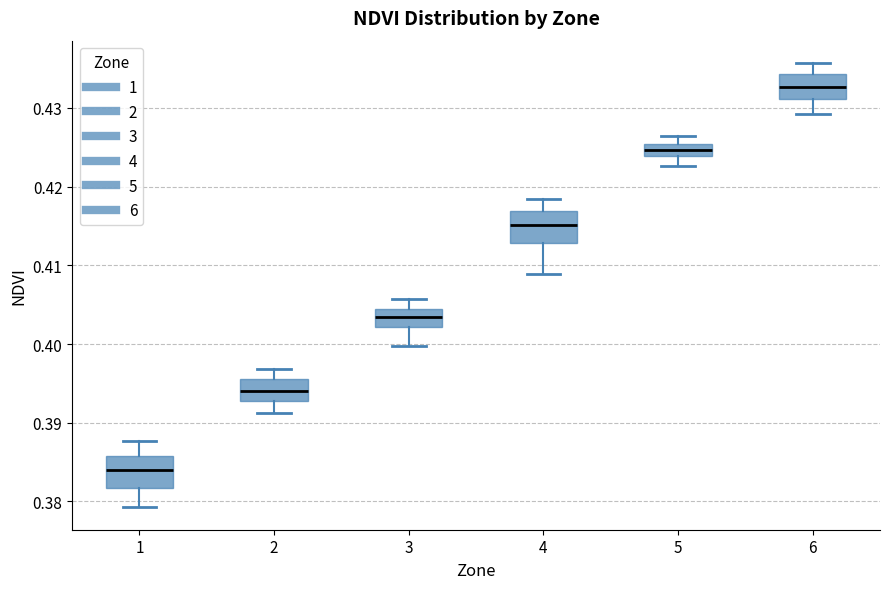

Reading left to right, read every box against the y-axis: the position of its median line, the range the box covers, and the ends of its whiskers. The values are not printed on the chart, so give them approximately, as read against the axis.

1: median 0.384, box 0.382 to 0.386, whiskers 0.379 to 0.388
2: median 0.394, box 0.393 to 0.396, whiskers 0.391 to 0.397
3: median 0.403, box 0.402 to 0.404, whiskers 0.400 to 0.406
4: median 0.415, box 0.413 to 0.417, whiskers 0.409 to 0.418
5: median 0.425 (inside the box), box 0.424 to 0.425, whiskers 0.423 to 0.426
6: median 0.433, box 0.431 to 0.434, whiskers 0.429 to 0.436